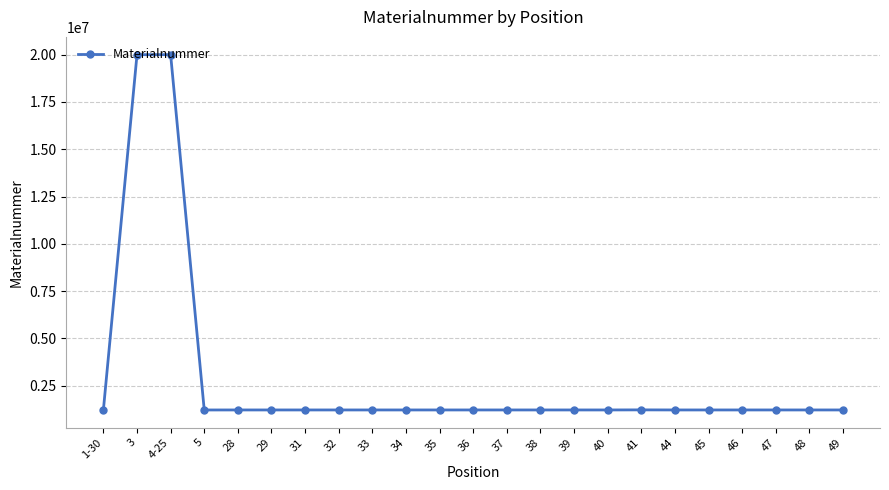

What is the label of the 3rd point from the left?

4-25